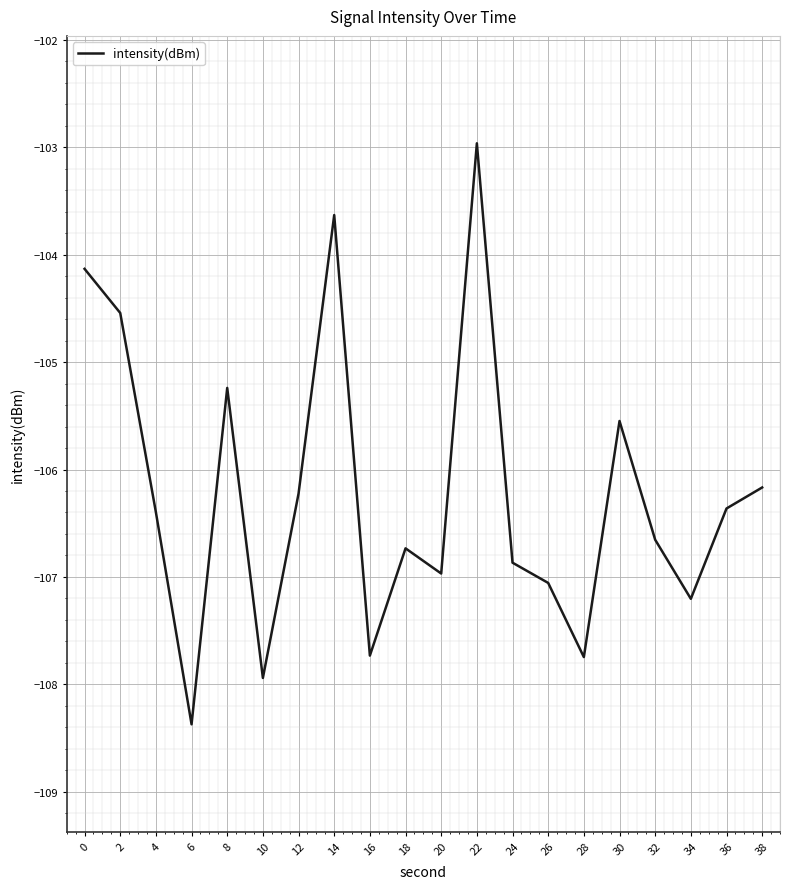

The value at 16 is -107.7. True or false?

True